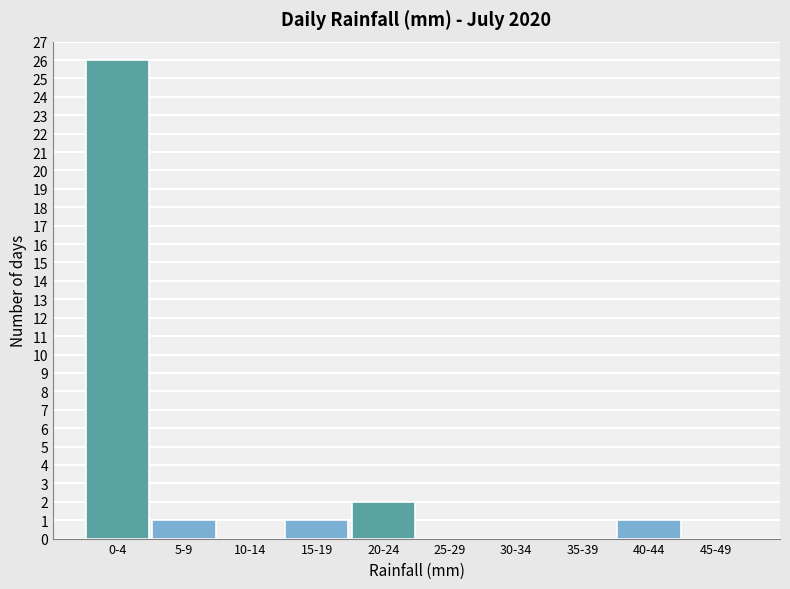

Reading left to right, transcribe all the data shown in this chart.

0-4=26	5-9=1	10-14=0	15-19=1	20-24=2	25-29=0	30-34=0	35-39=0	40-44=1	45-49=0